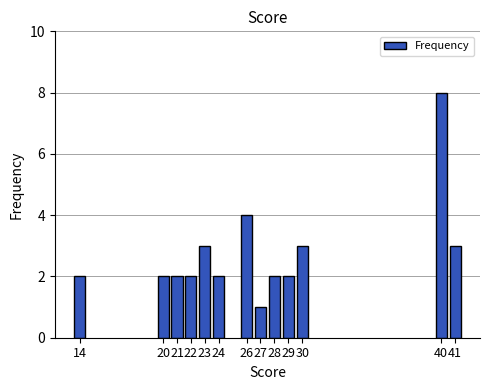

Reading left to right, extract all data points from this chart.

2	2	2	2	3	2	4	1	2	2	3	8	3